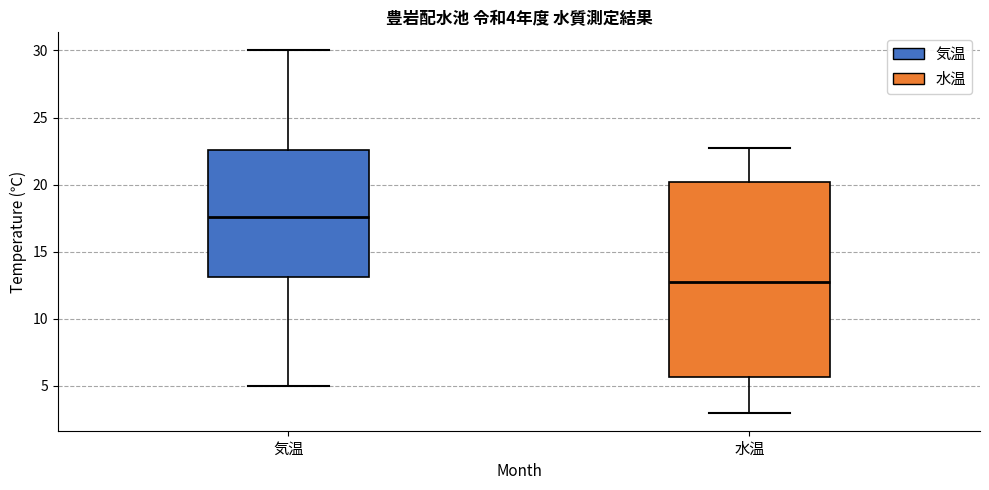

Which box's median line is the highest?

気温